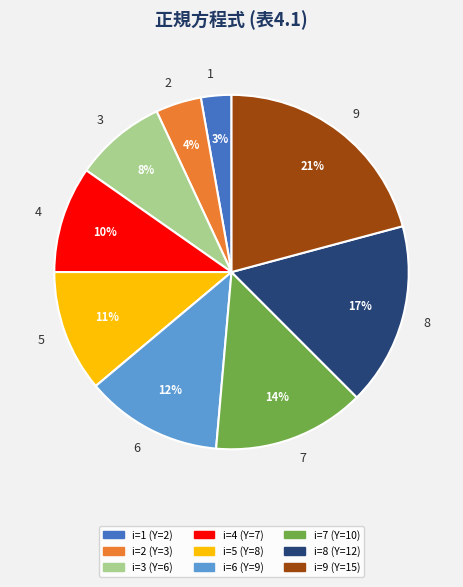

To the nearest percent, what is the combined percentage of 5 and 1?

14%